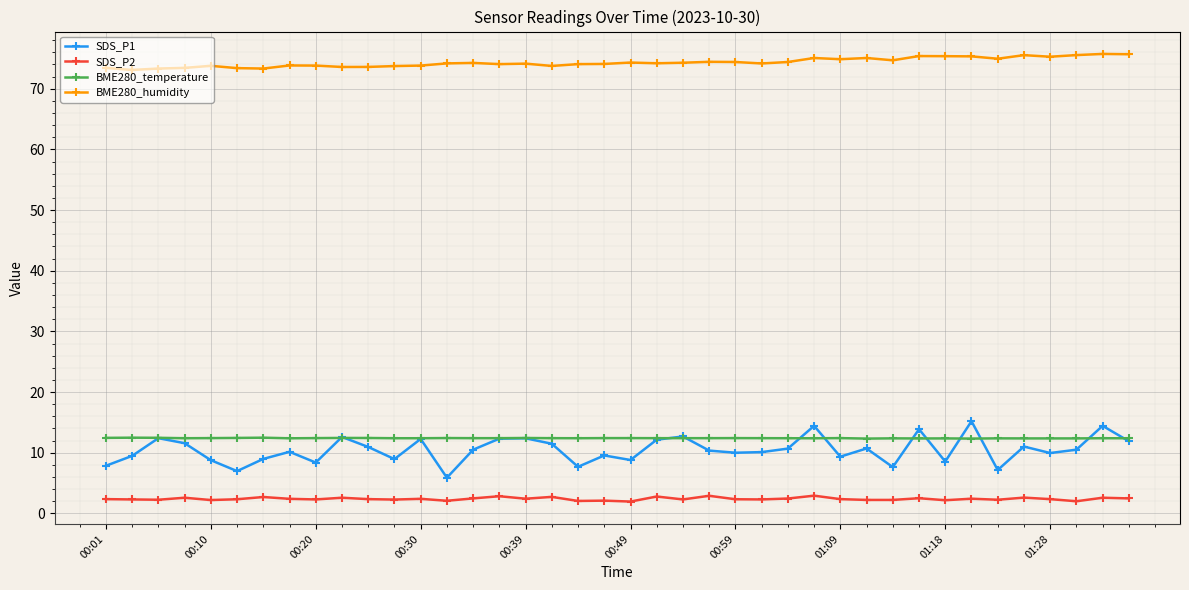

Does the chart have visible grid lines?

Yes